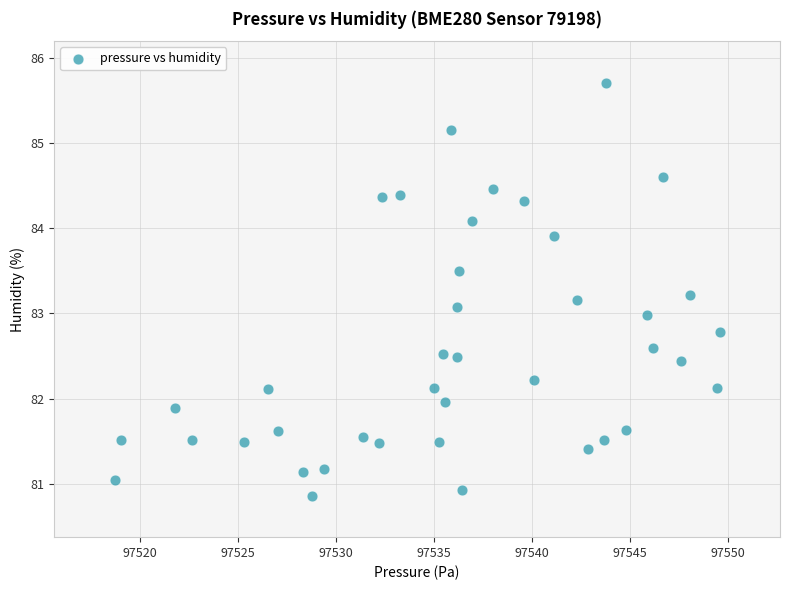

What is the range of X values (max minus min)?

30.8